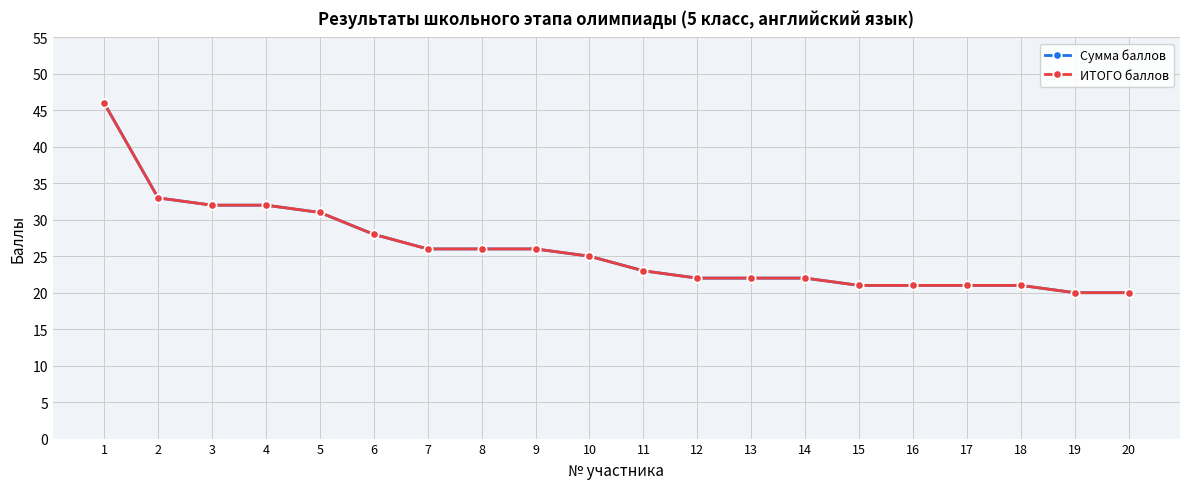

True or false: ИТОГО баллов and Сумма баллов cross at least once.

False